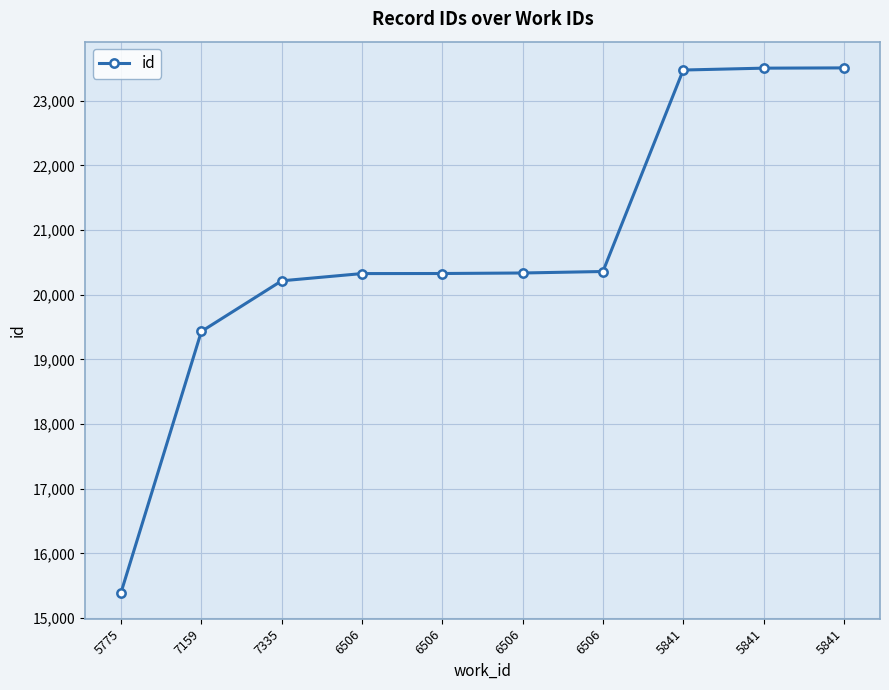

Rank the categories by value from lowest to highest.

5775, 7159, 7335, 6506, 6506, 6506, 6506, 5841, 5841, 5841